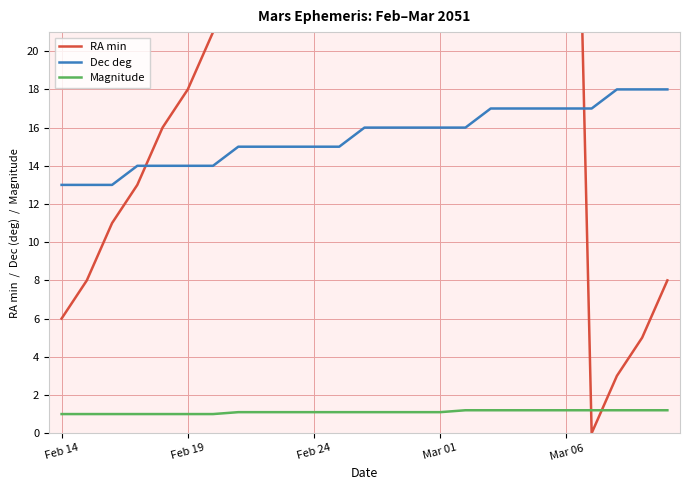

True or false: Dec deg has more than 2 points higher than both neighbors.

False